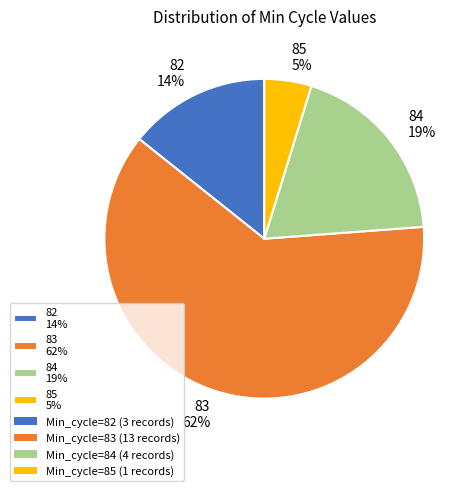

Rank the categories by value from highest to lowest.

83 62%, 84 19%, 82 14%, 85 5%